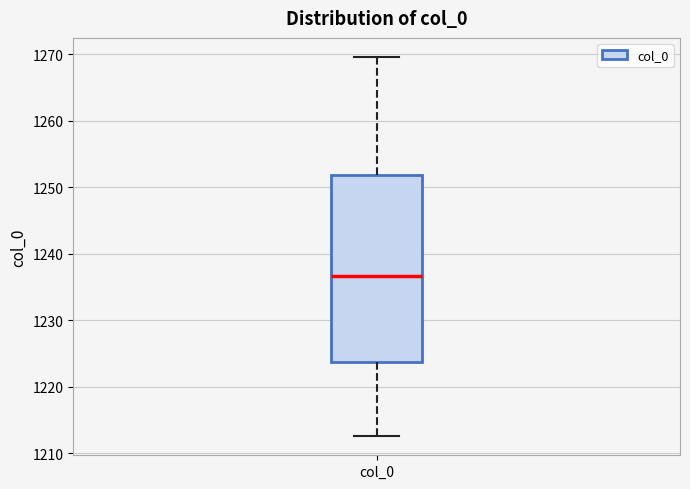

Where is the upper edge of the box for col_0 on the y-axis? The values are not printed on the chart, so give them approximately, as read against the axis.

1252